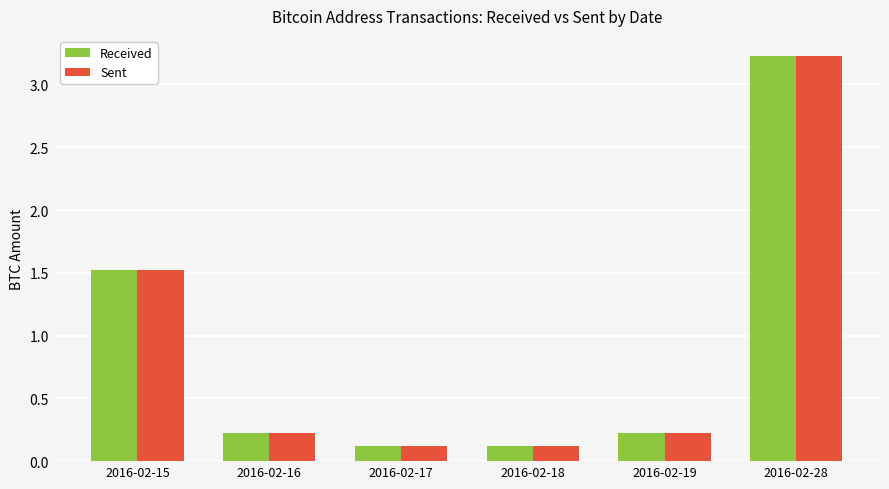

Between 2016-02-15 and 2016-02-19, which series saw the biggest shift?

Received